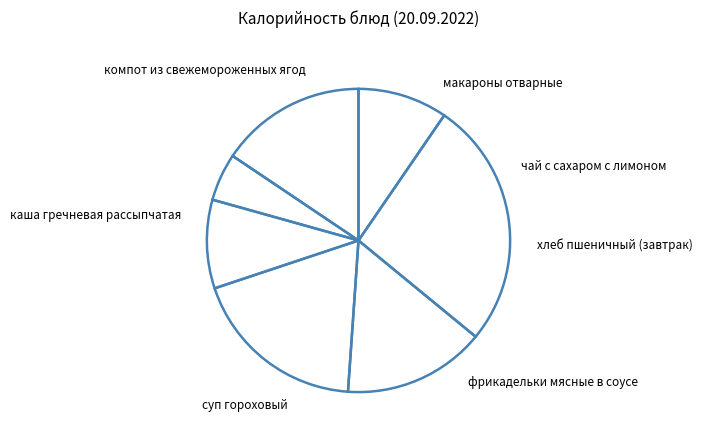

What is the total percentage of фрикадельки мясные в соусе and макароны отварные?

34.4%